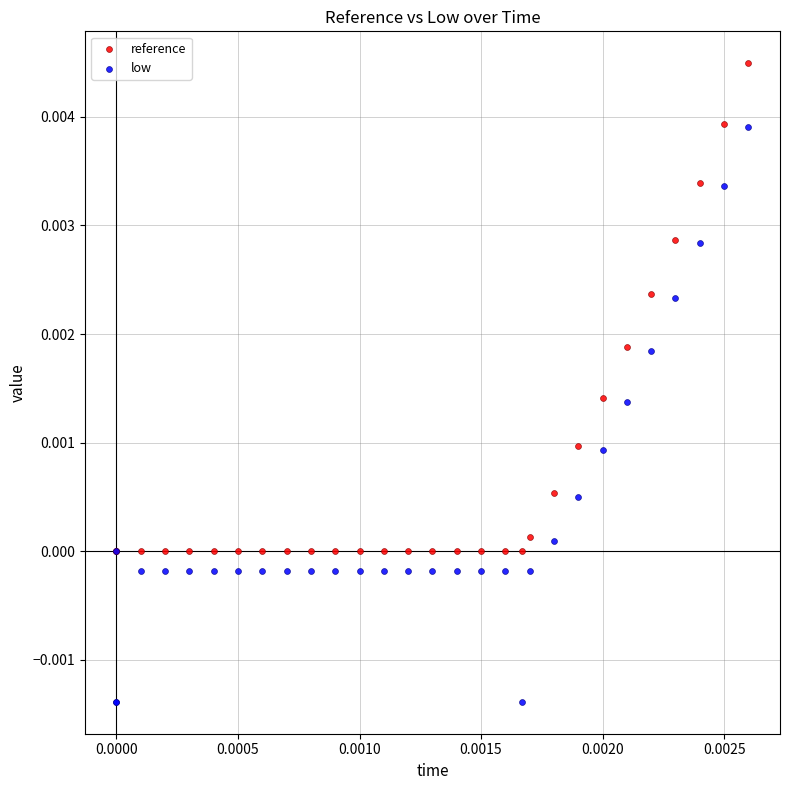

What are all the series names shown in the legend?

reference, low